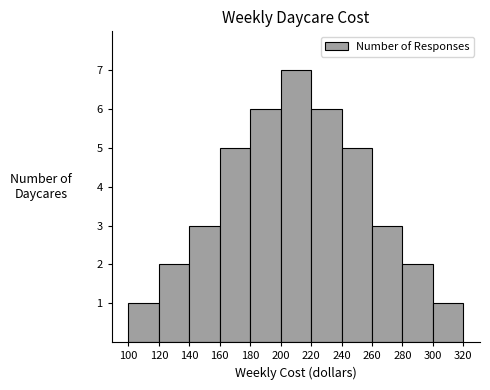

Over which range of the x-axis is the bar tallest?

200 to 220